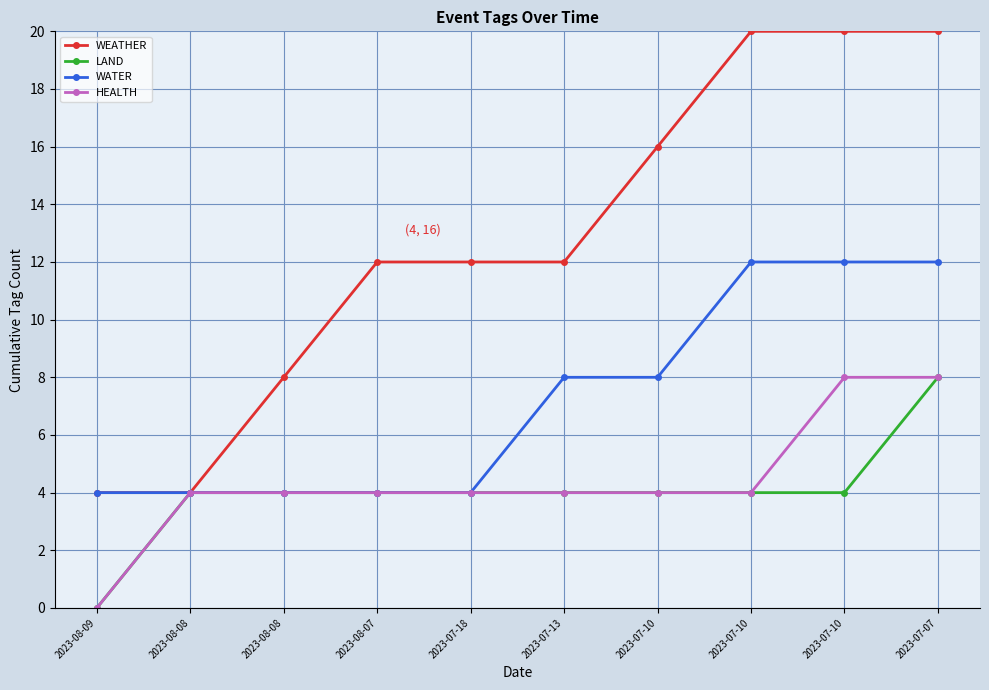

Reading right to left, what are all the values shown in this chart?

WEATHER: 20	20	20	16	12	12	12	8	4	4
LAND: 8	4	4	4	4	4	4	4	4	0
WATER: 12	12	12	8	8	4	4	4	4	4
HEALTH: 8	8	4	4	4	4	4	4	4	0